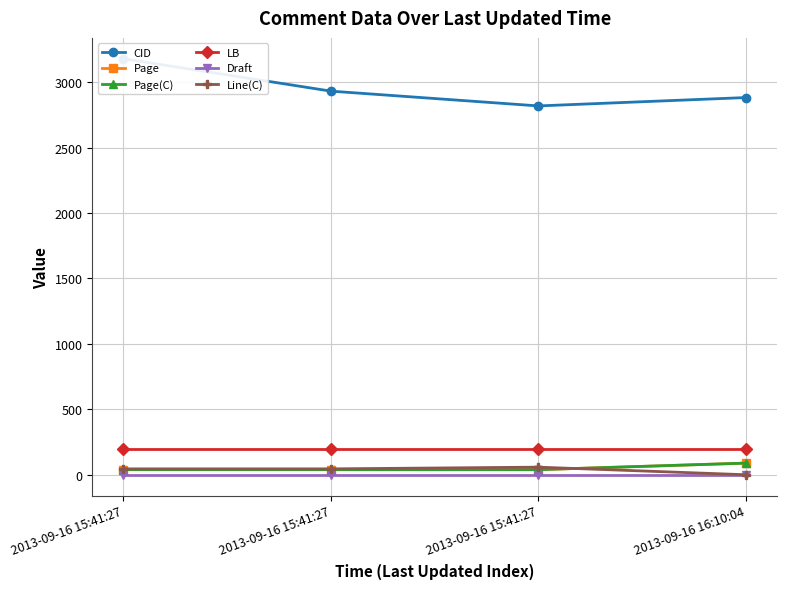

The Page(C) series shows 39 at 2013-09-16 15:41:27. True or false?

True